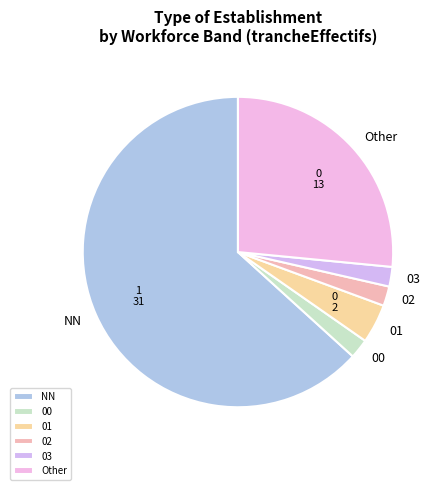

Is it true that 01 is 4% of the pie?

True